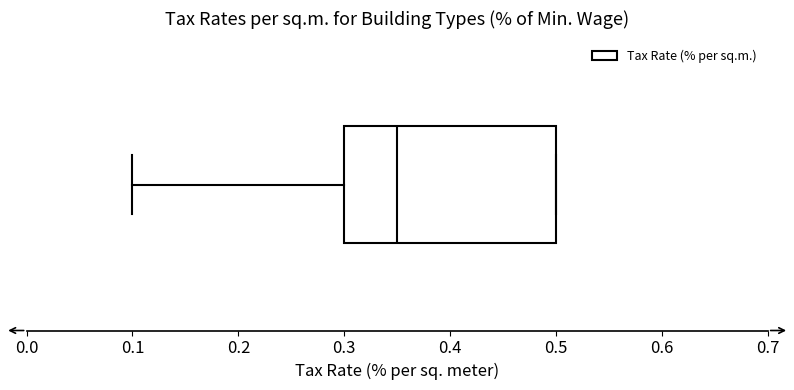

Where does the left whisker of the box end on the x-axis? The values are not printed on the chart, so give them approximately, as read against the axis.

0.10